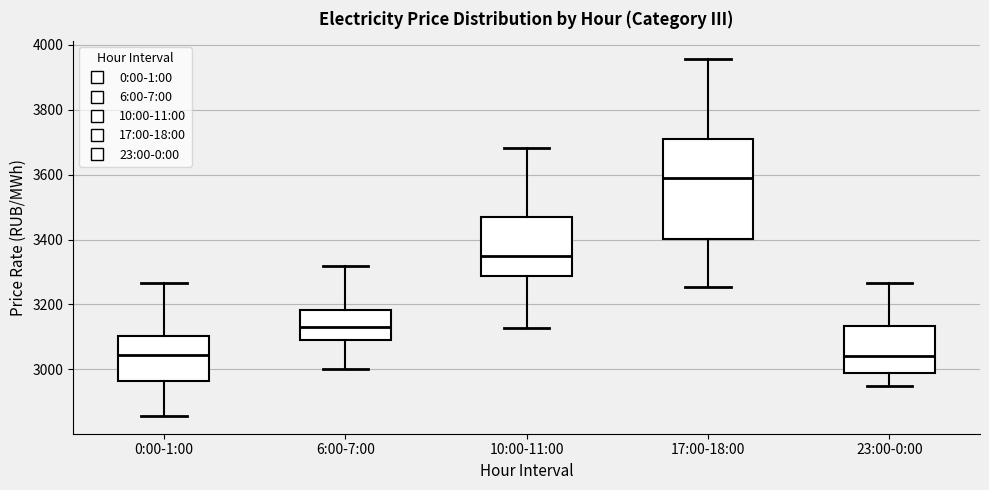

Reading left to right, read every box against the y-axis: the position of its median line, the range the box covers, and the ends of its whiskers. The values are not printed on the chart, so give them approximately, as read against the axis.

0:00-1:00: median 3040, box 2960 to 3100, whiskers 2860 to 3260
6:00-7:00: median 3140, box 3080 to 3180, whiskers 3000 to 3320
10:00-11:00: median 3360, box 3280 to 3460, whiskers 3120 to 3680
17:00-18:00: median 3580, box 3400 to 3700, whiskers 3260 to 3960
23:00-0:00: median 3040, box 2980 to 3140, whiskers 2940 to 3260